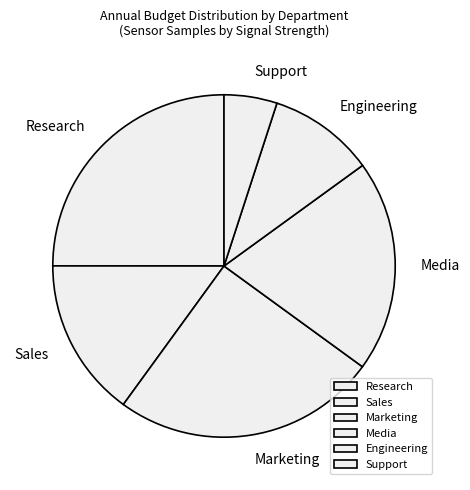

Is there any slice that represents more than half of the pie?

No